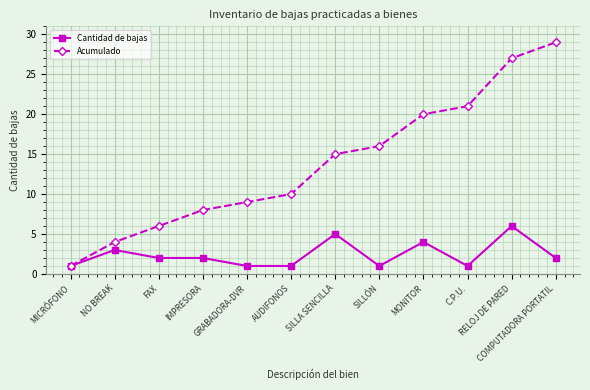

What is the value of the Acumulado point at the 7th from the left?

15